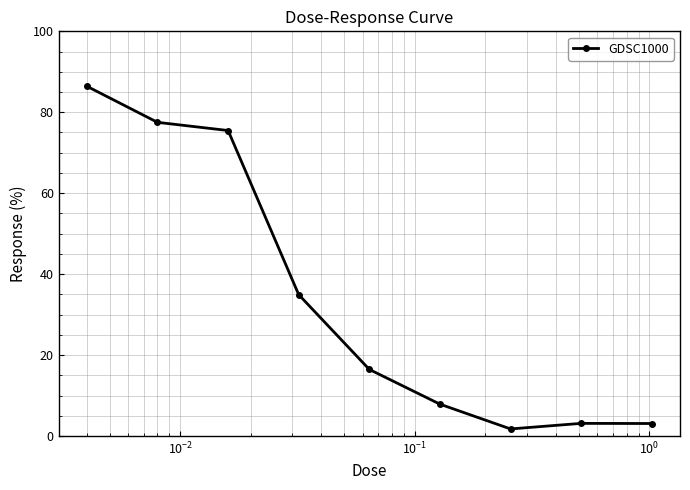

What is the sum of all values?

306.6